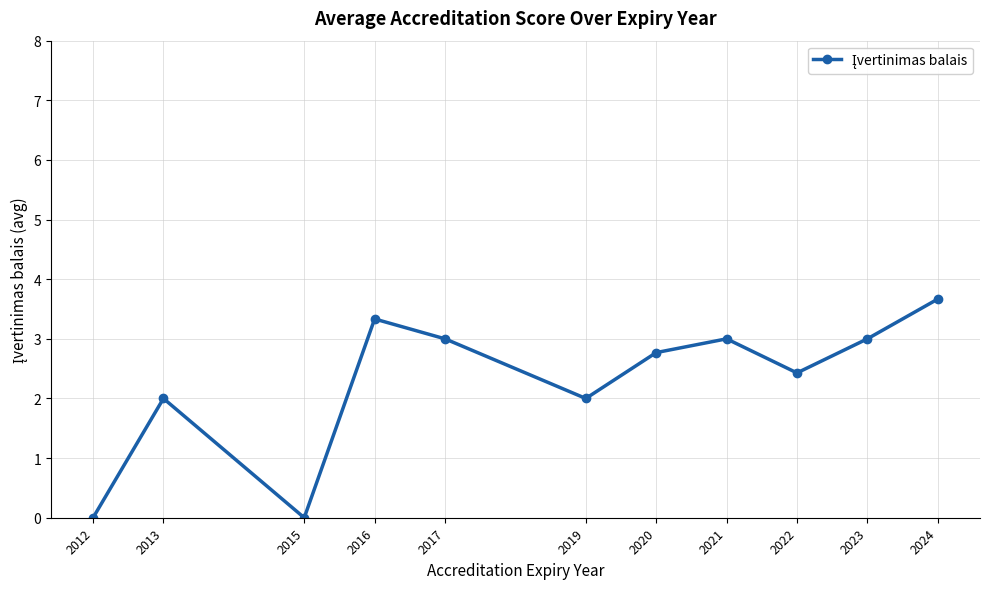

What is the value of the 9th point from the left?

2.4